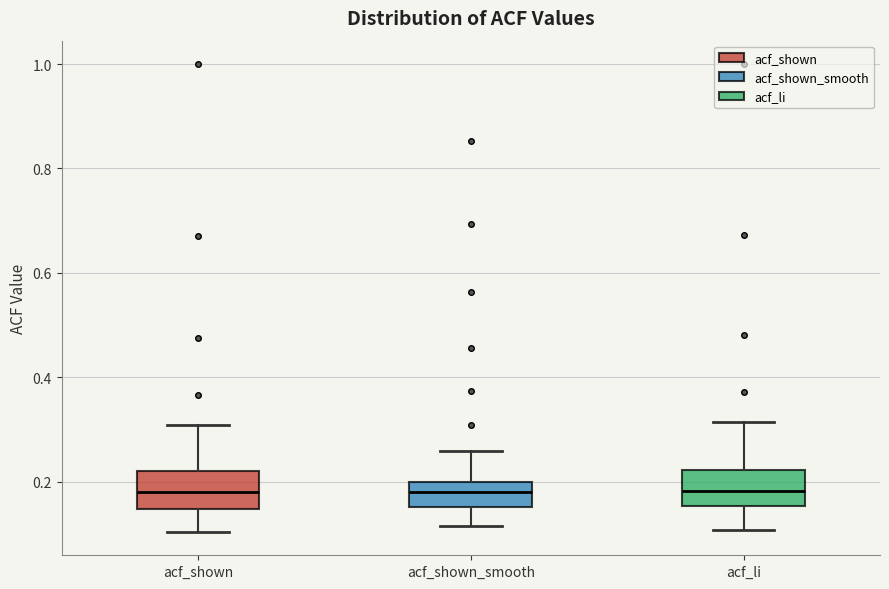

Where does the lower whisker of the box for acf_shown_smooth end on the y-axis? The values are not printed on the chart, so give them approximately, as read against the axis.

0.12